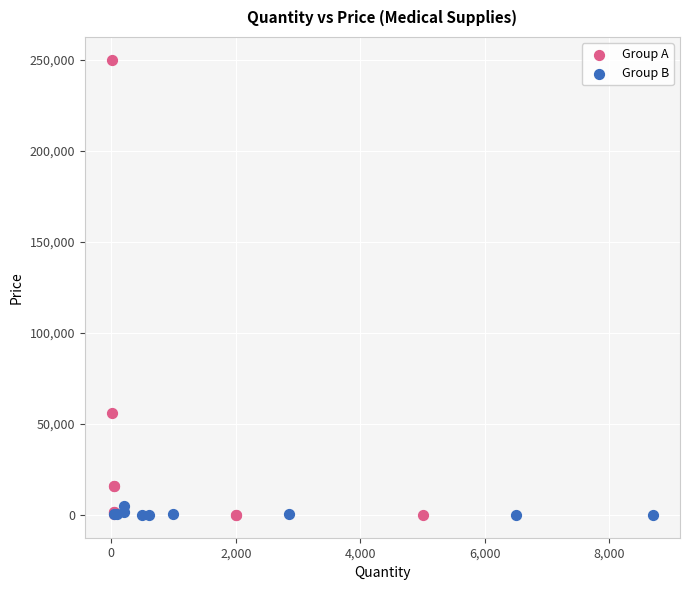

Which series reaches the maximum Y coordinate?

Group A